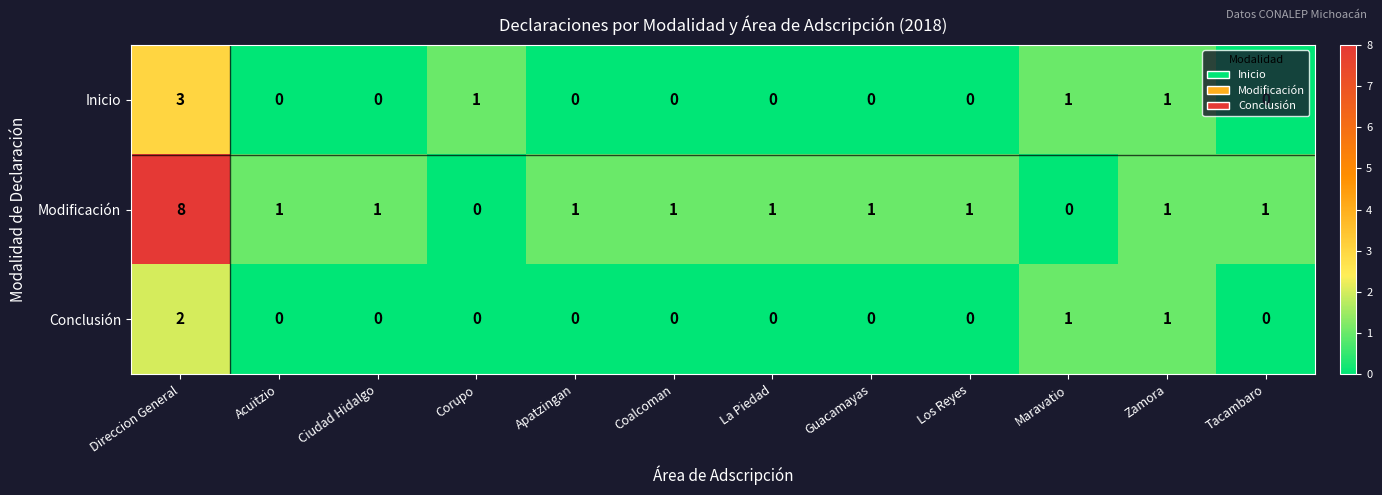

The Conclusión series shows 0 at Tacambaro. True or false?

True